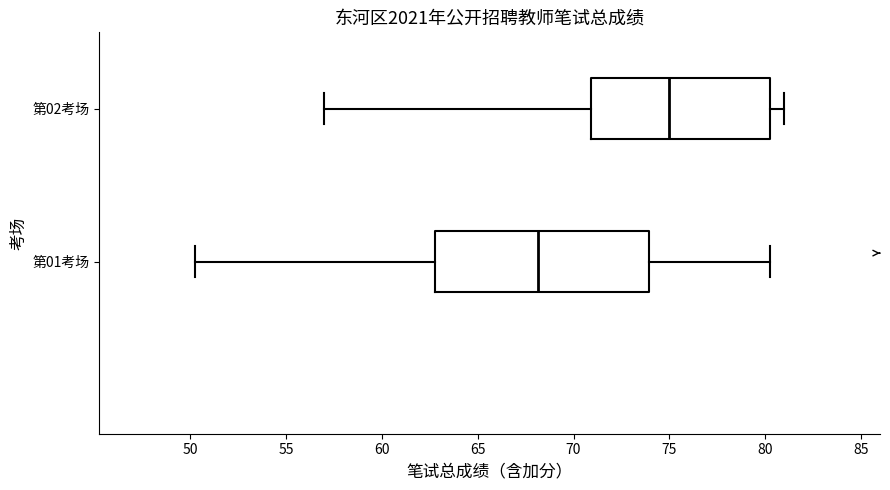

Which box is the widest, from its left edge to its right edge?

第01考场